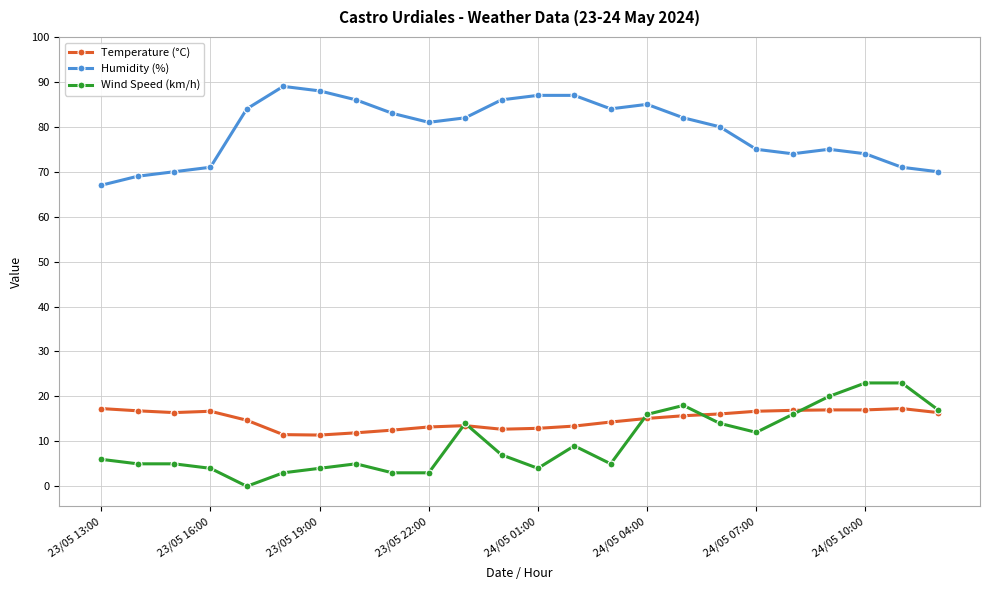

True or false: Humidity (%) and Temperature (°C) cross at least once.

False